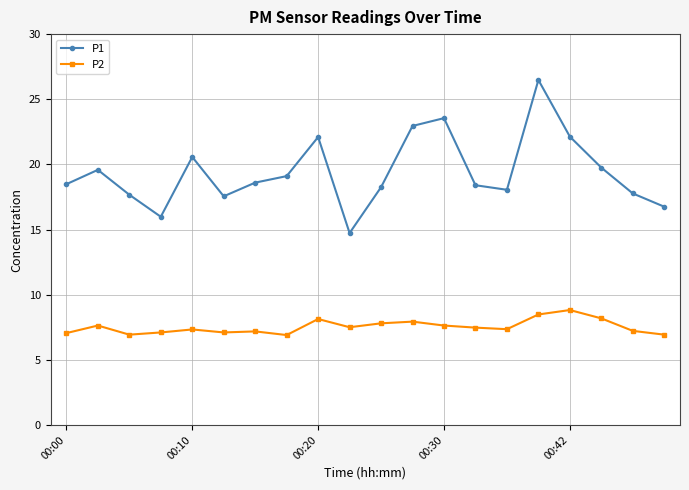

True or false: P2 and P1 intersect in this chart.

False